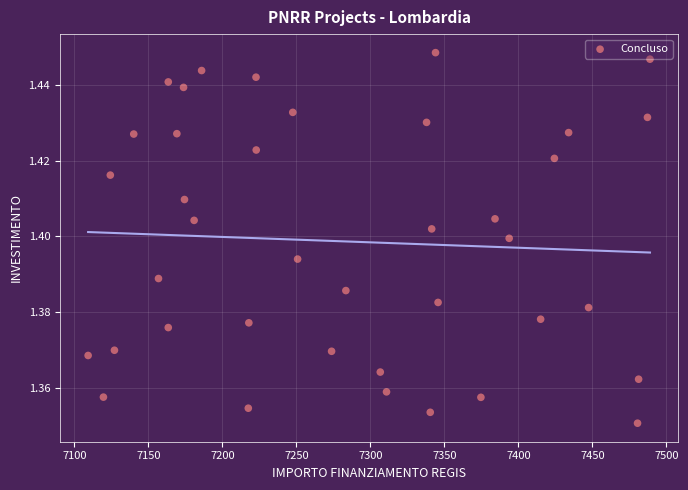

What is the range of X values (max minus min)?

379.7